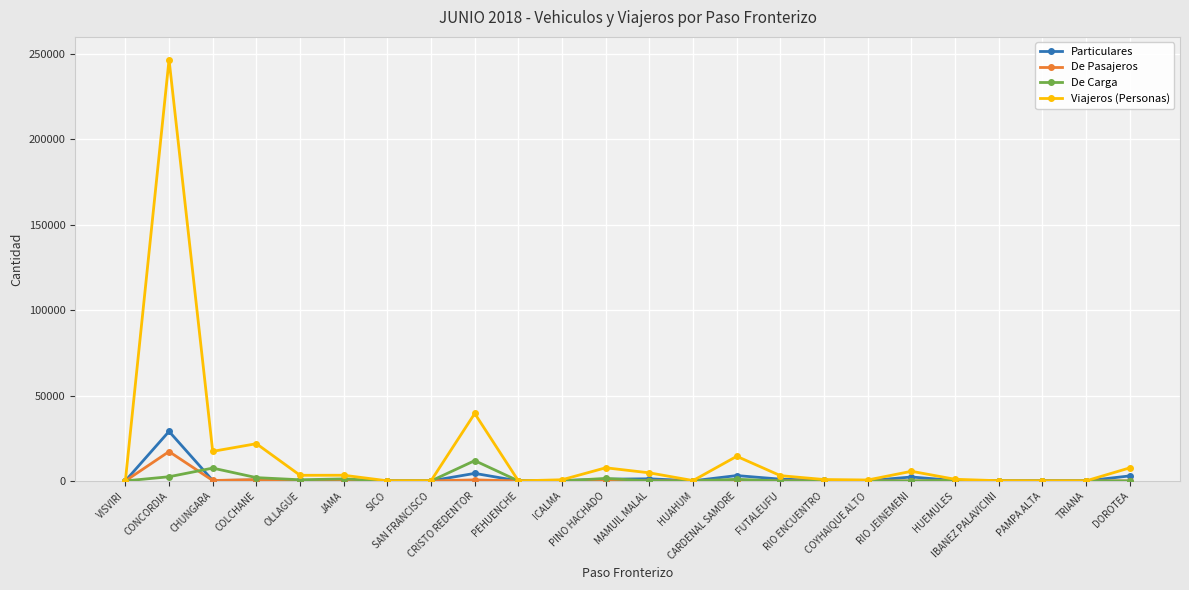

Which series has the largest total across all categories?

Viajeros (Personas)